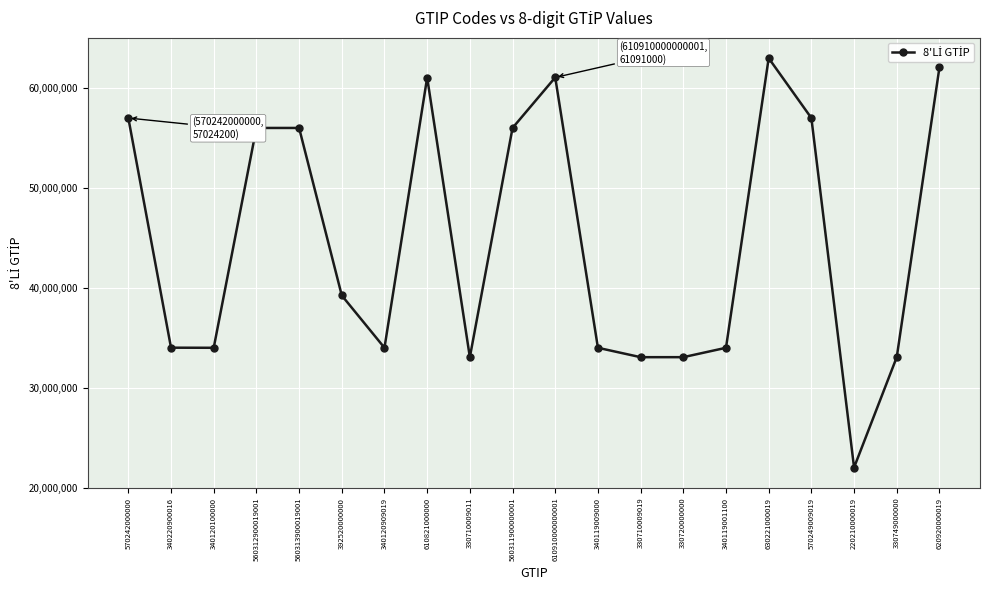

What is the difference between the maximum and minimum values?

41001100